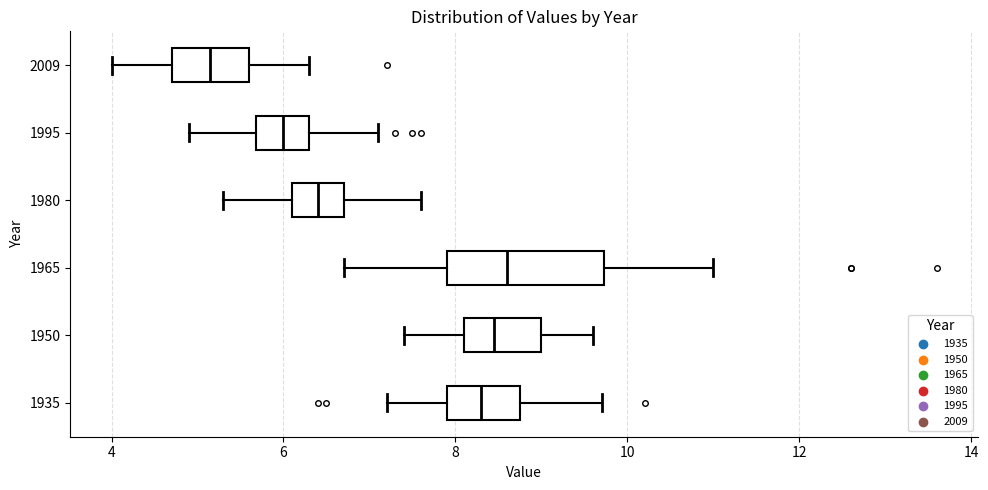

Comparing the boxes themselves (not the whiskers), which one is the widest?

1965